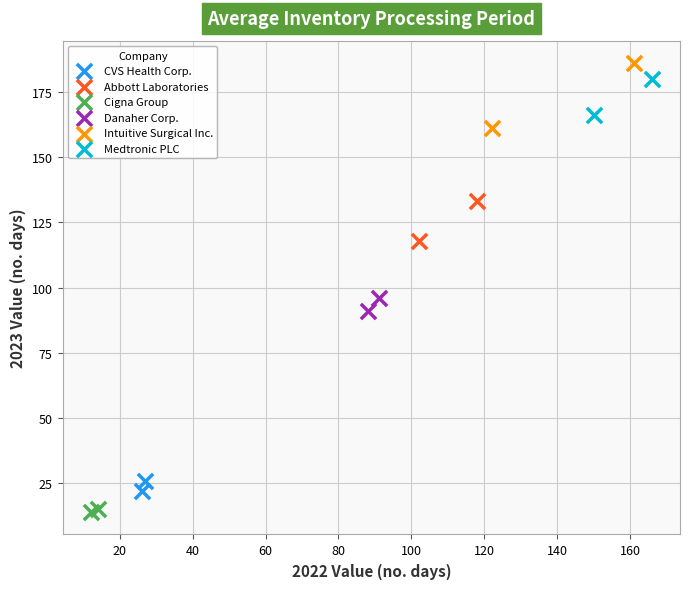

Which series has the largest Y range (max minus min)?

Intuitive Surgical Inc.